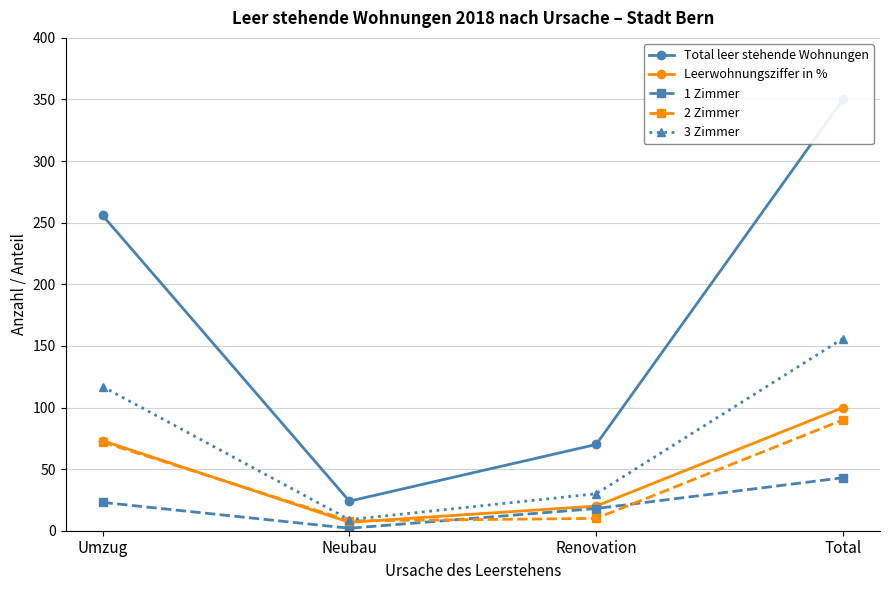

How many values in the 1 Zimmer series exceed 23?

1